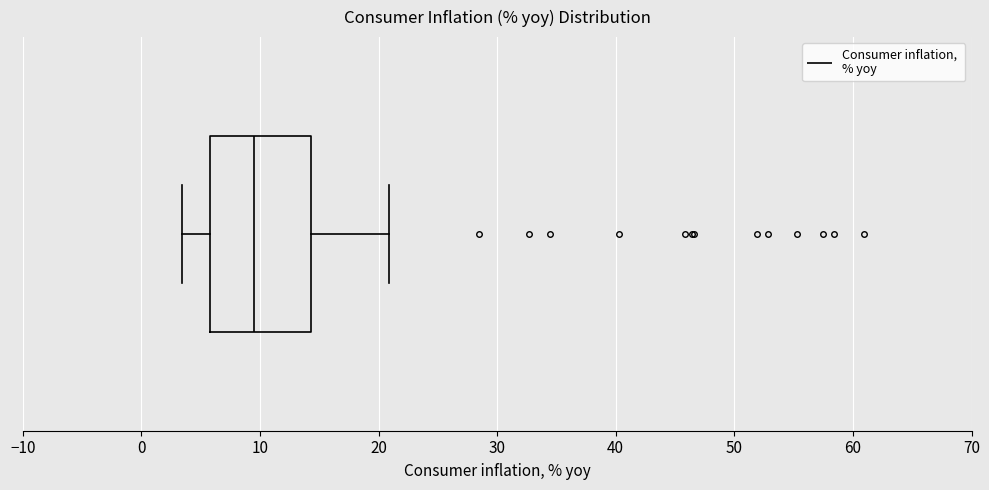

Read this box plot against the x-axis: the position of the median line, the range covered by the box, and the ends of both whiskers. The values are not printed on the chart, so give them approximately, as read against the axis.

median 10, box 6 to 14, whiskers 3 to 21